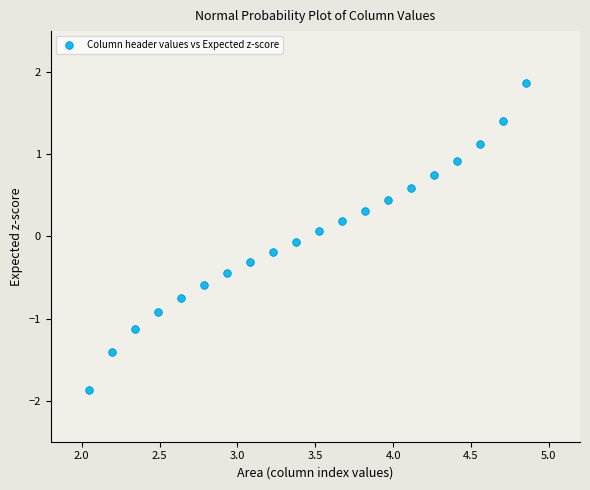

What is the range of Y values (max minus min)?

3.7